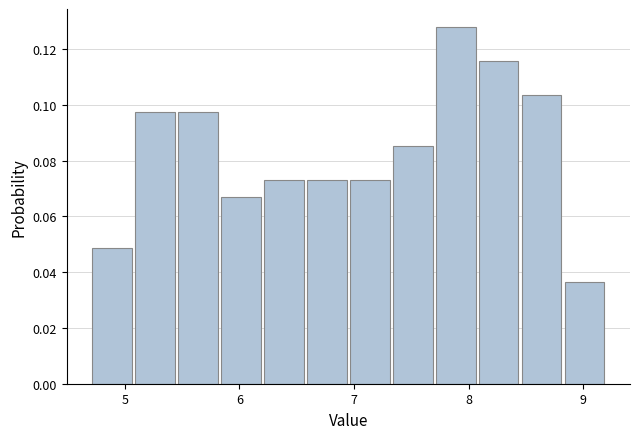

Read against the x-axis, roughly where is the centre of the tallest bar?

7.9